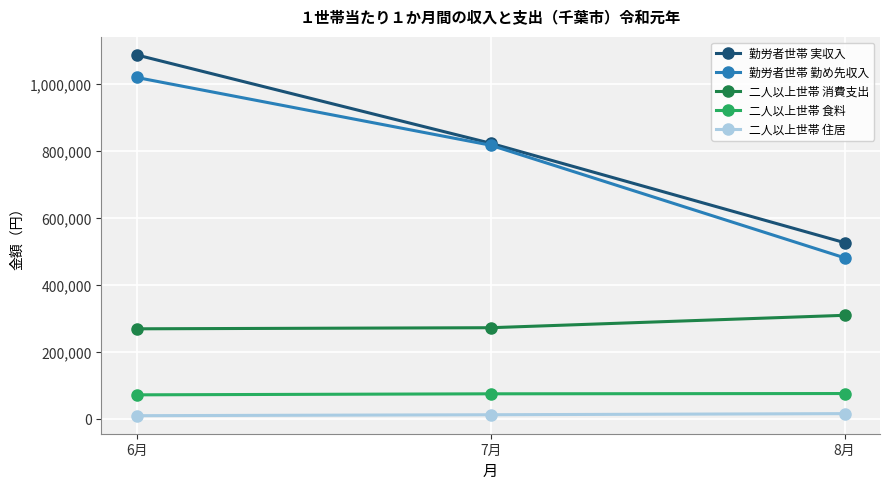

Where is 勤労者世帯 勤め先収入 nearest to the value 751414?

7月